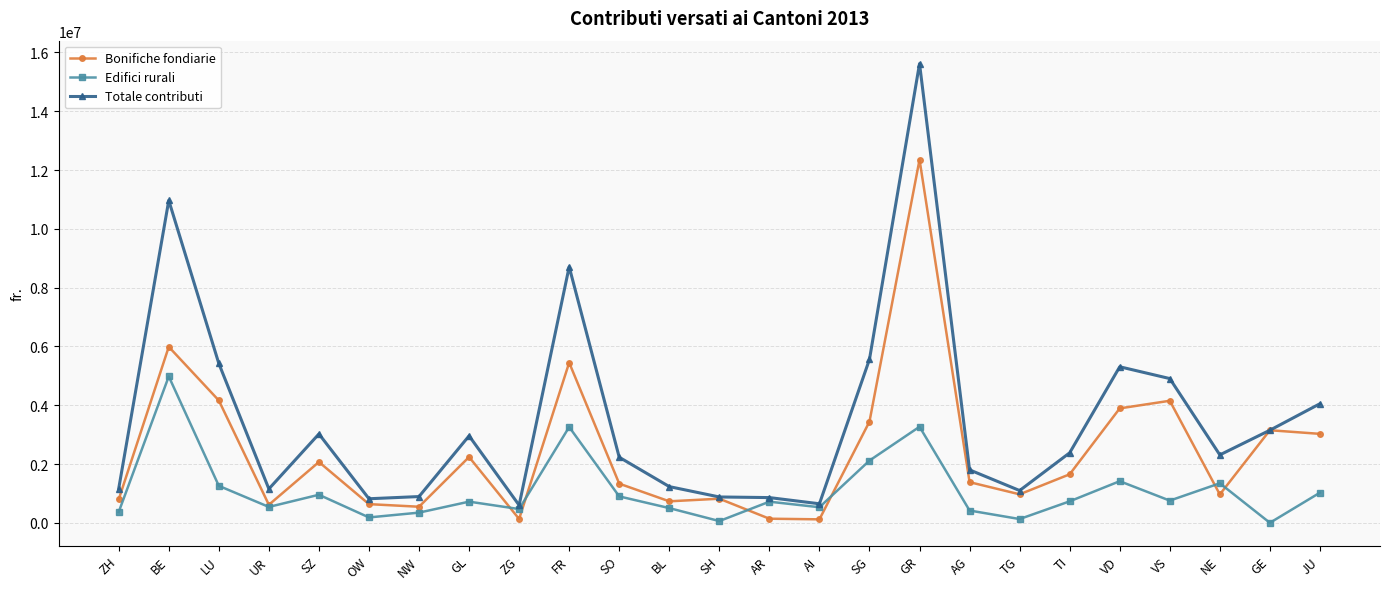

At which label is Totale contributi closest to 8108682?

FR